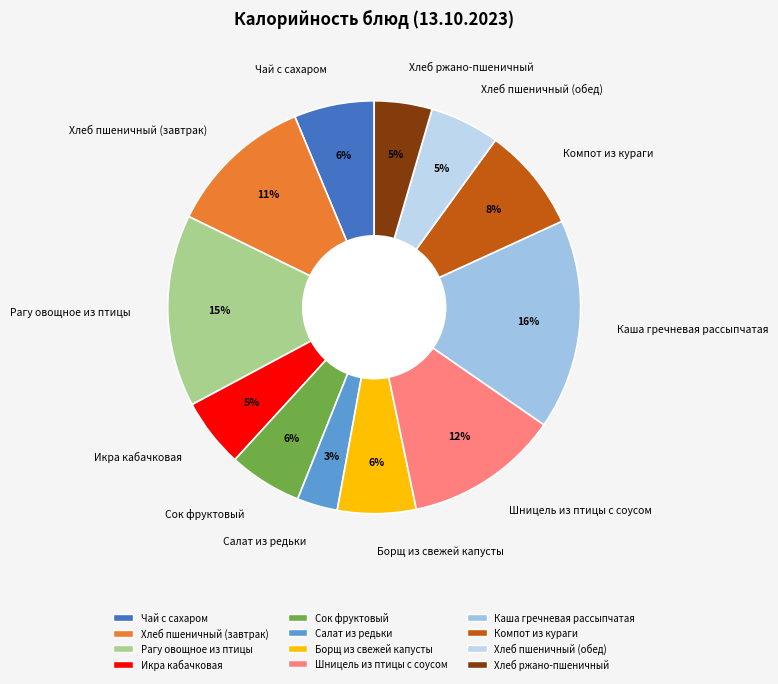

To the nearest percent, what is the average slice percentage?

8%